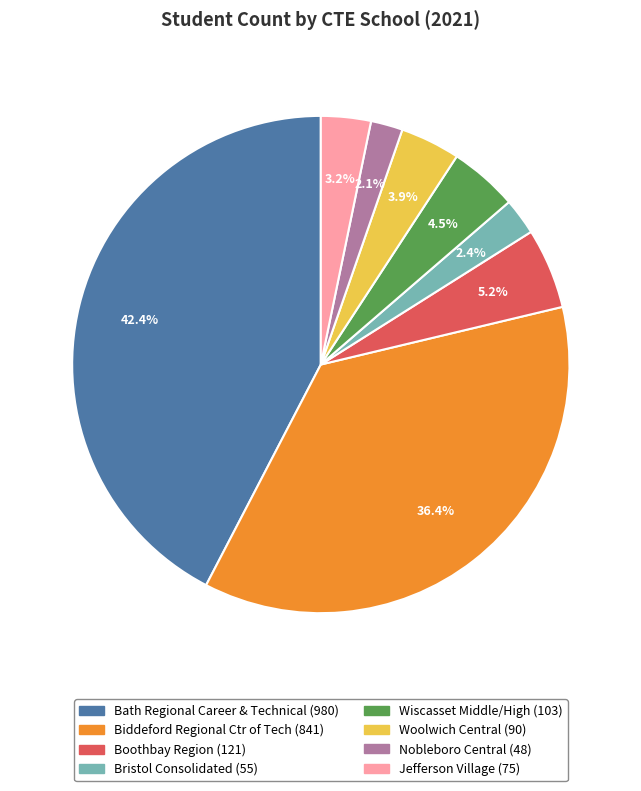

To the nearest percent, what is the difference between the largest and smallest slice percentages?

40%